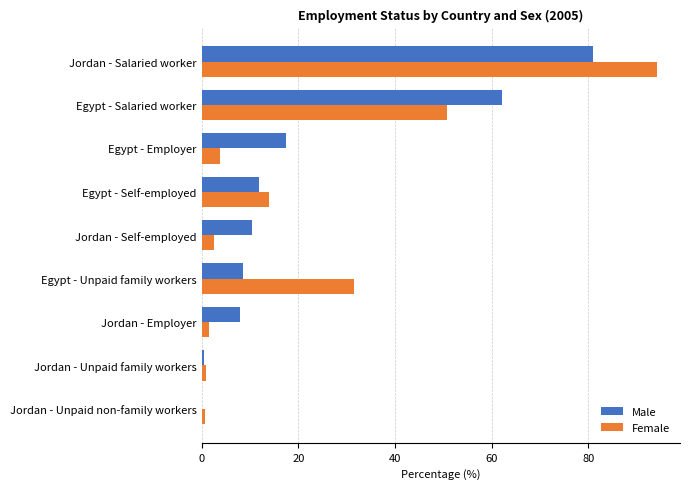

At which category is the sum across all series the highest?

Jordan - Salaried worker